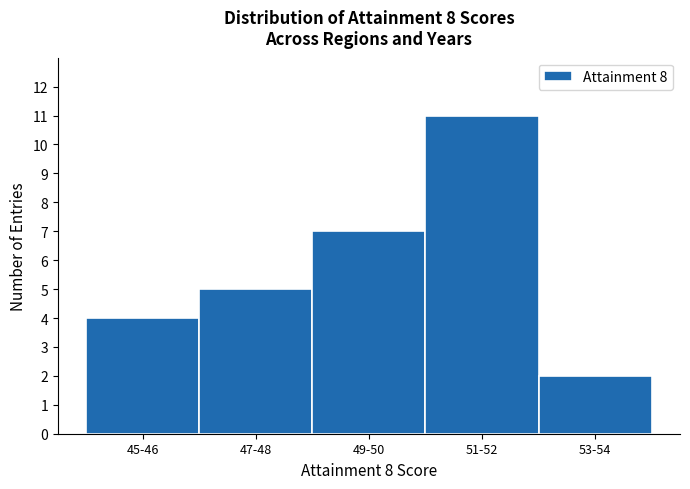

Reading left to right, extract all data points from this chart.

4	5	7	11	2